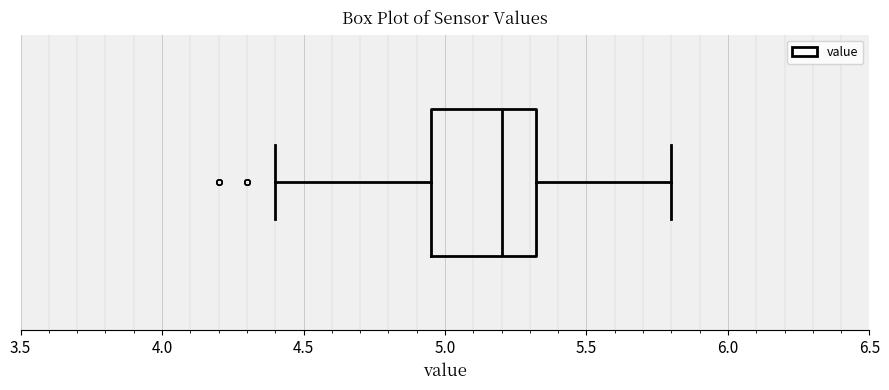

Where does the left whisker of the box end on the x-axis? The values are not printed on the chart, so give them approximately, as read against the axis.

4.40